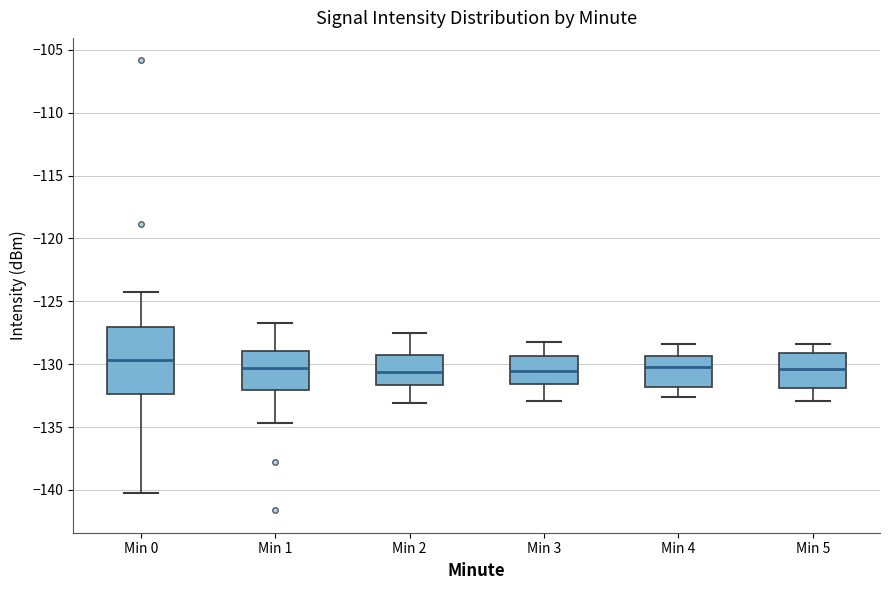

Which box is the tallest, from its lower edge to its upper edge?

Min 0